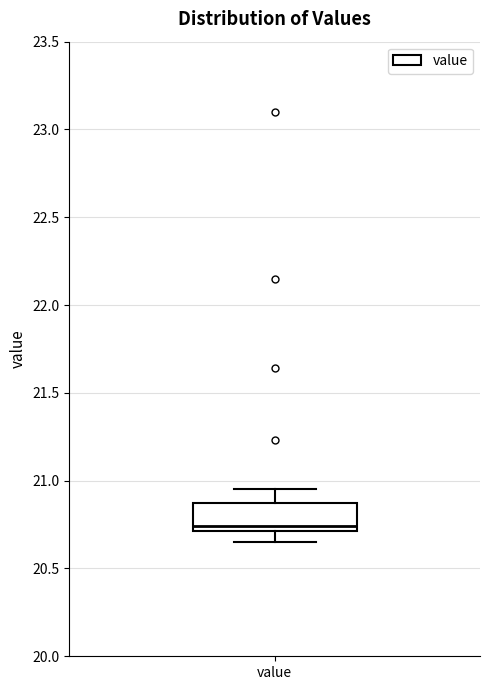

Read this box plot against the y-axis: the position of the median line, the range covered by the box, and the ends of both whiskers. The values are not printed on the chart, so give them approximately, as read against the axis.

median 20.75, box 20.70 to 20.90, whiskers 20.65 to 20.95